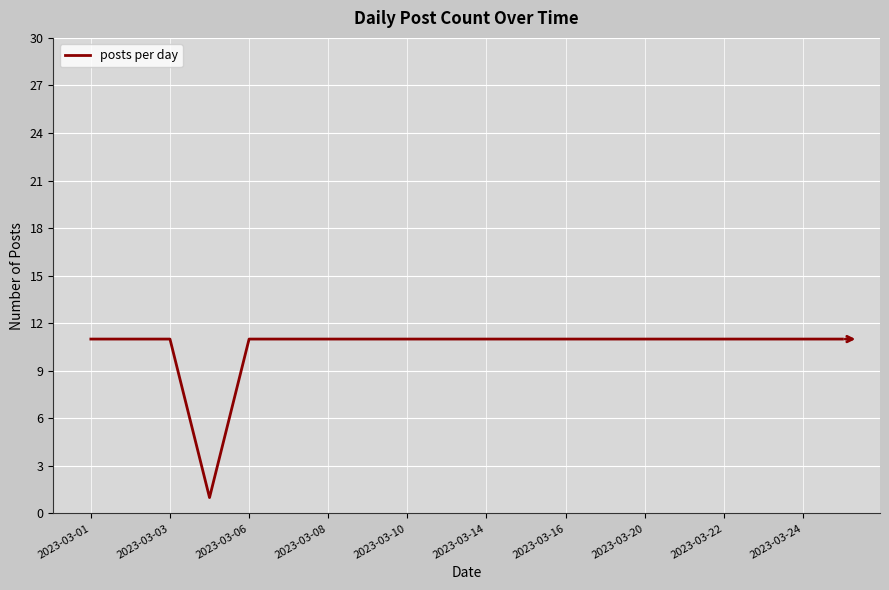

Does the chart have visible grid lines?

Yes